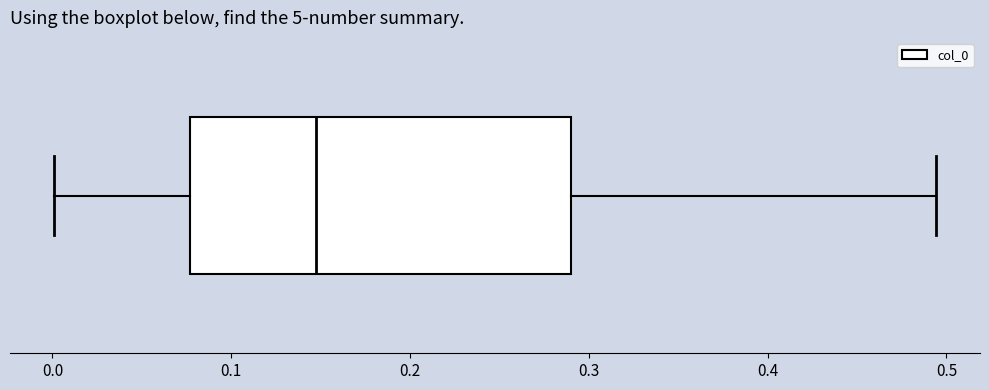

Where does the left whisker of the box end on the x-axis? The values are not printed on the chart, so give them approximately, as read against the axis.

0.00